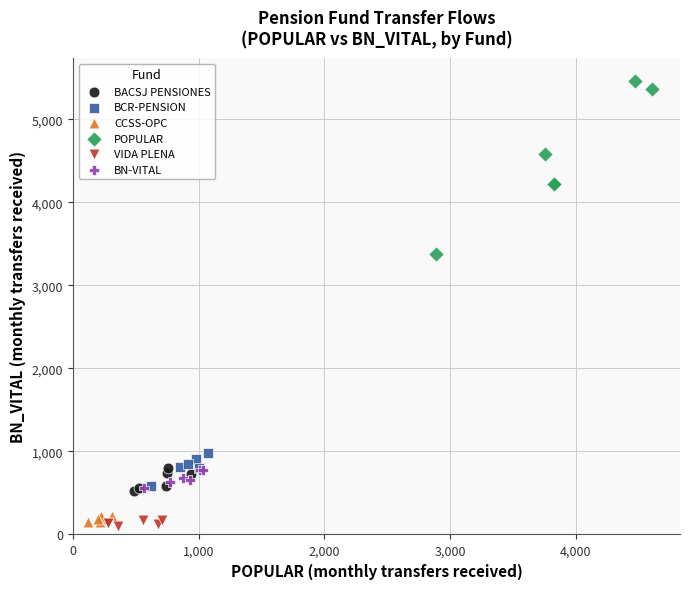

Which series has the widest spread of Y values?

POPULAR